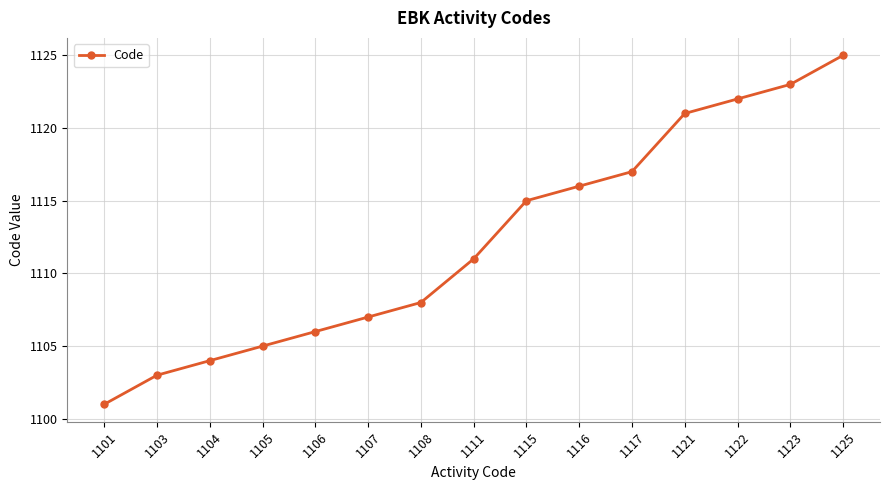

Does the chart have visible grid lines?

Yes